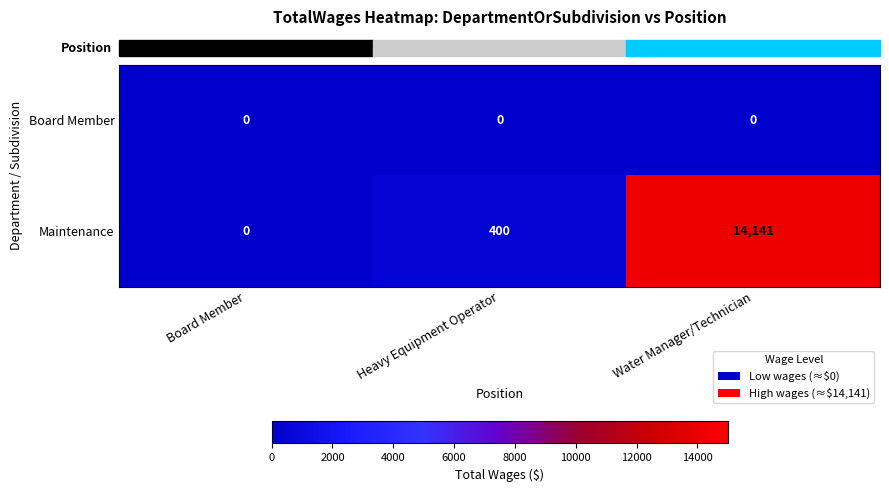

At Heavy Equipment Operator, list the series in order from largest to smallest.

Maintenance, Board Member